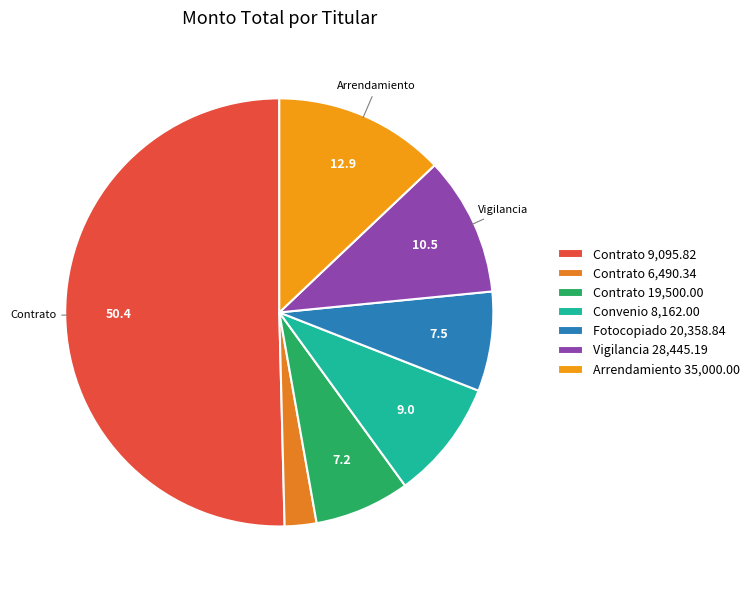

Count the number of slices in the pie.

7